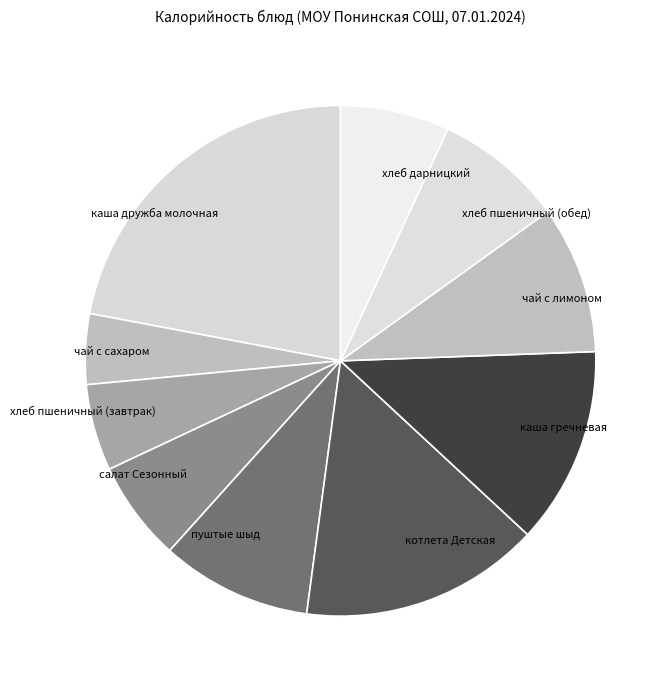

The чай с лимоном slice represents 9% of the pie. True or false?

True